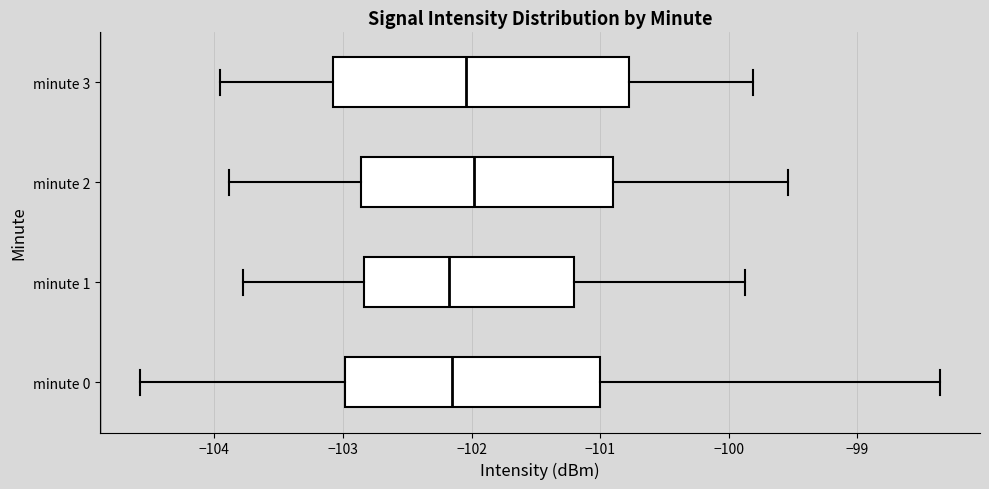

Reading bottom to top, transcribe this box plot: for each box, give where its median line is, the range the box spans, and where its two whiskers end, as read against the x-axis. The values are not printed on the chart, so give them approximately, as read against the axis.

minute 0: median -102.1, box -103.0 to -101.0, whiskers -104.6 to -98.4
minute 1: median -102.2, box -102.8 to -101.2, whiskers -103.8 to -99.9
minute 2: median -102.0, box -102.9 to -100.9, whiskers -103.9 to -99.5
minute 3: median -102.0, box -103.1 to -100.8, whiskers -104.0 to -99.8